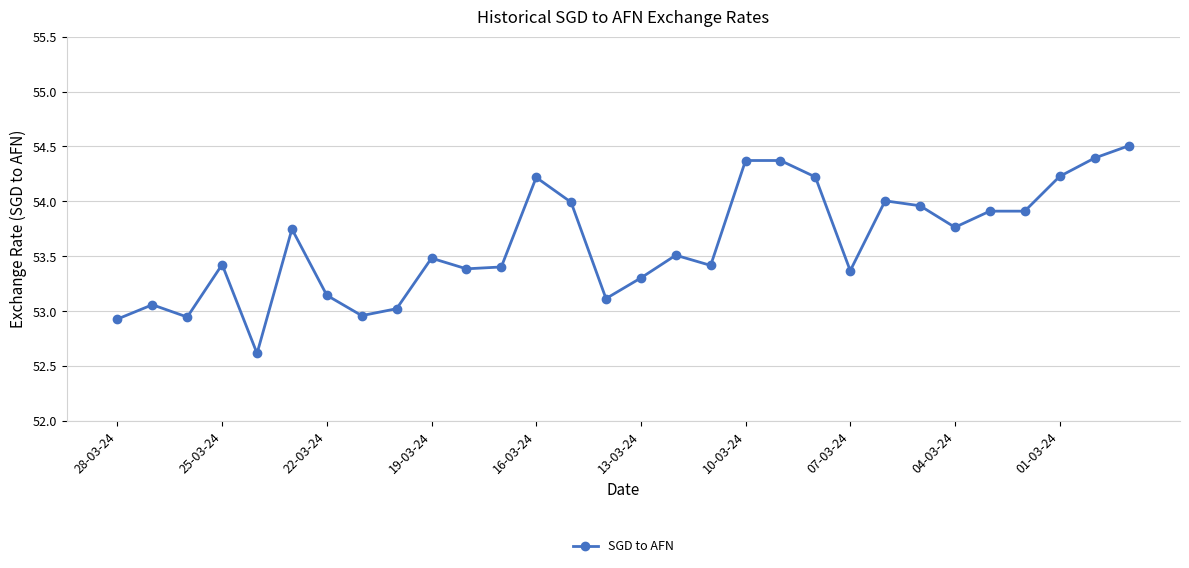

What is the difference between the maximum and minimum values?

1.9